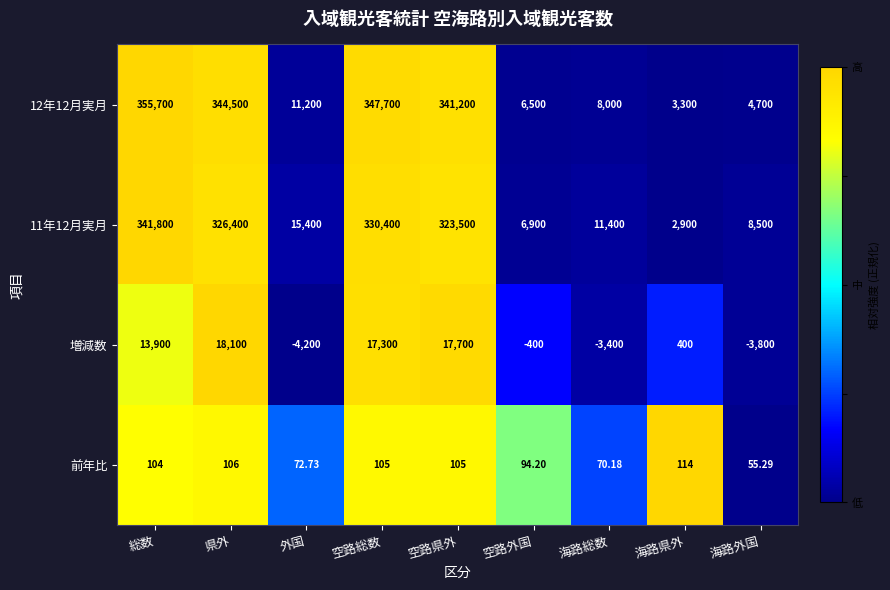

Between 空路県外 and 海路外国, which series saw the biggest shift?

12年12月実月